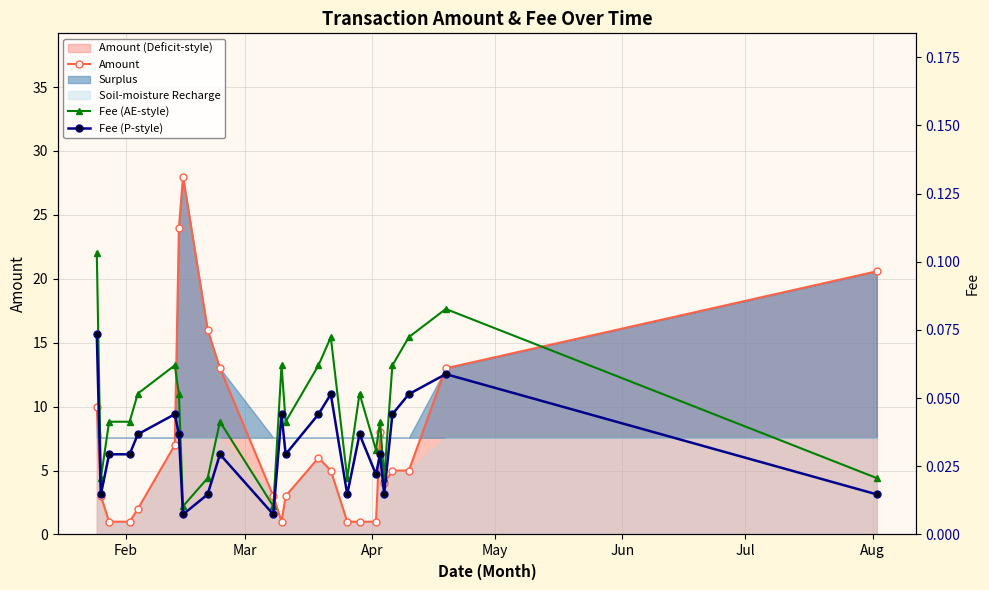

Is the value of Amount at Feb greater than the value of Fee (P-style) at 11?

Yes